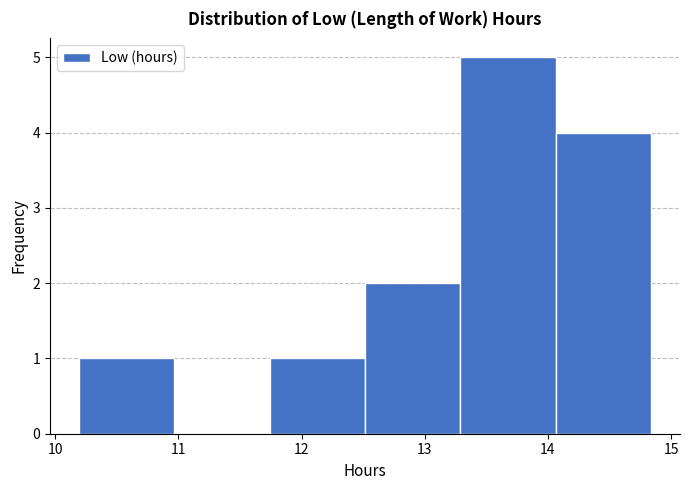

Which range on the x-axis has the tallest bar?

13.3 to 14.1